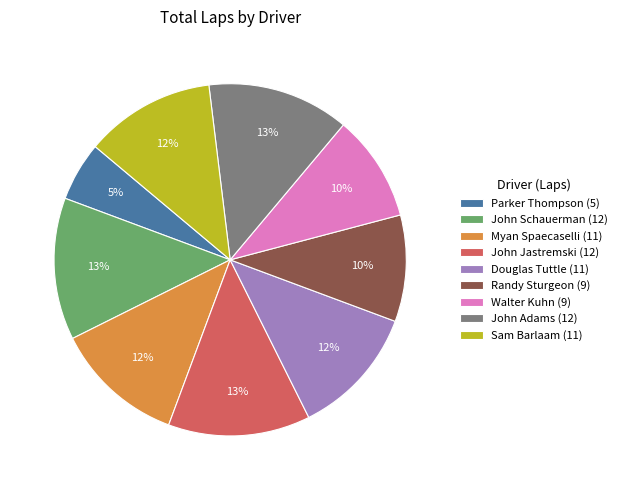

To the nearest percent, what is the difference between the largest and smallest slice percentages?

8%